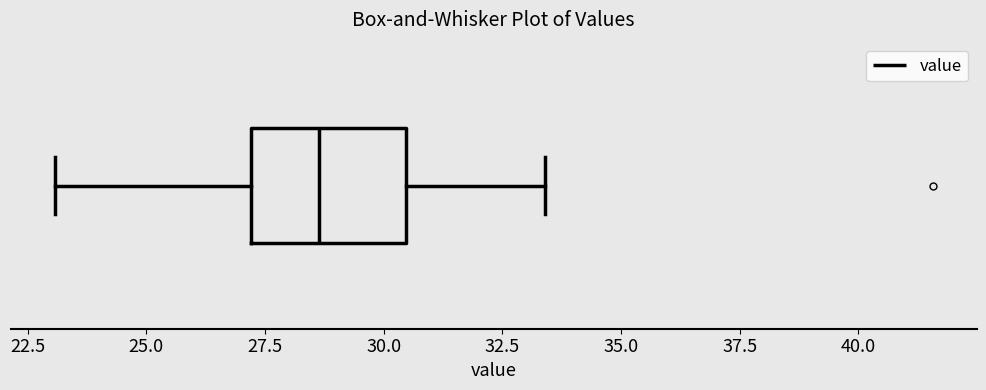

Transcribe this box plot: give where the median line is, the range the box spans, and where the two whiskers end, as read against the x-axis. The values are not printed on the chart, so give them approximately, as read against the axis.

median 28.5, box 27.0 to 30.5, whiskers 23.0 to 33.5